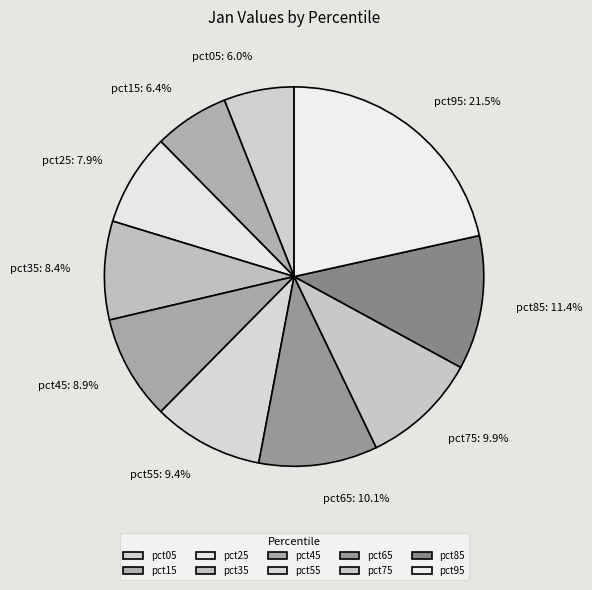

What portion of the pie excludes pct35?

91.6%